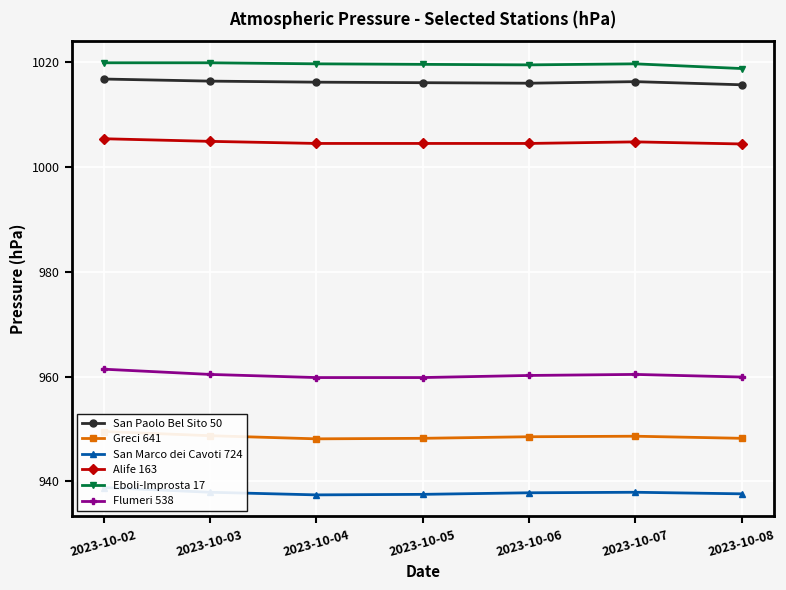

What is the value of the San Marco dei Cavoti 724 point at the 1st from the left?

938.8